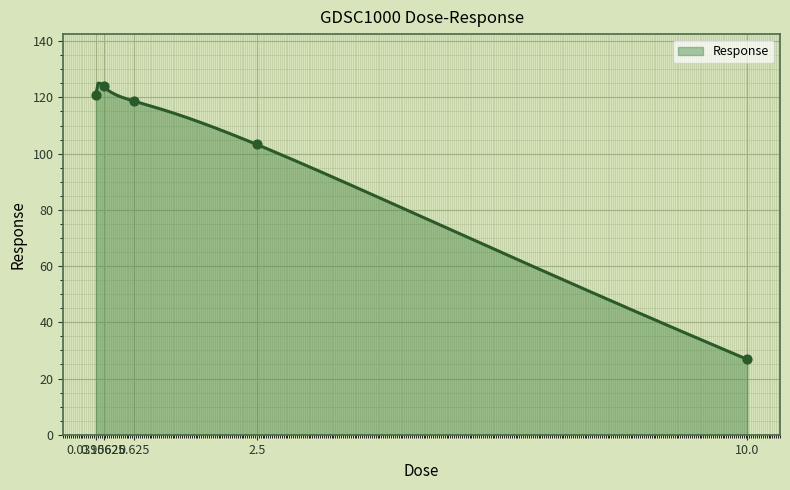

Between 10.0 and 0.15625, which is larger?

0.15625